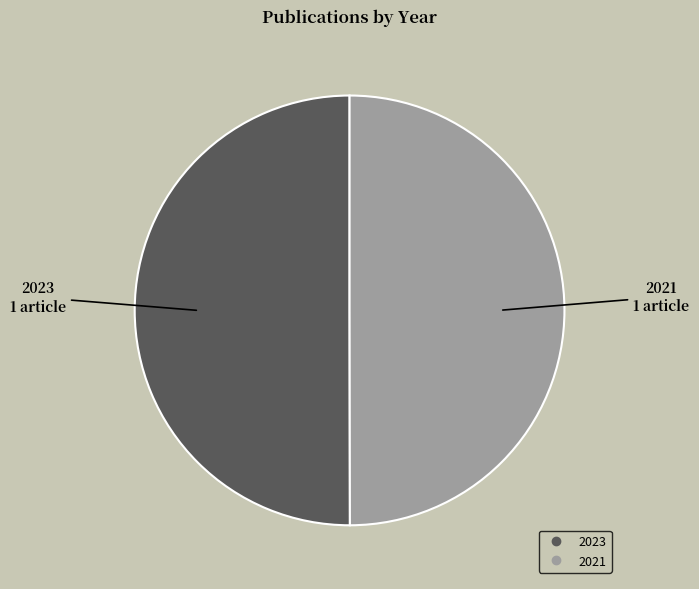

Is it true that 2023 is 50% of the pie?

True